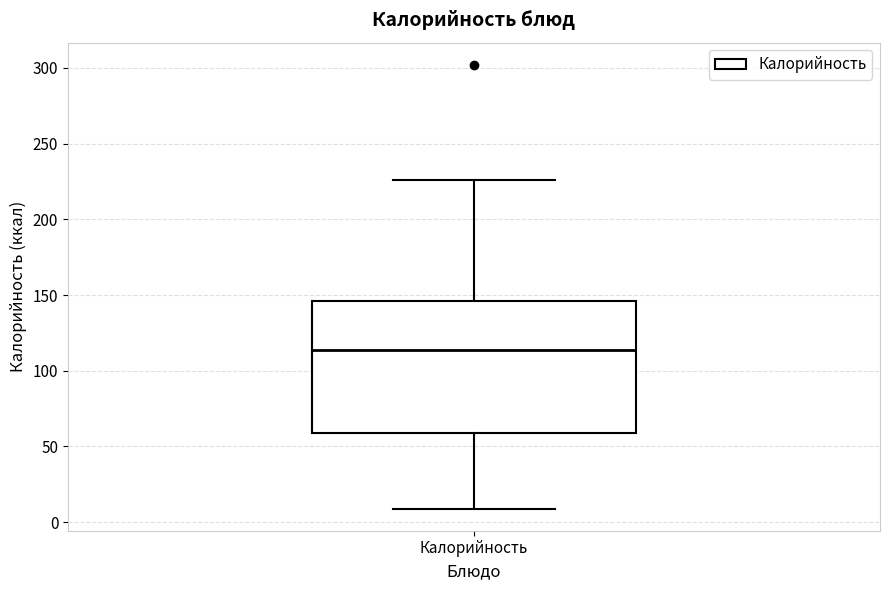

Where does the median line of the box for Калорийность sit on the y-axis? The values are not printed on the chart, so give them approximately, as read against the axis.

115